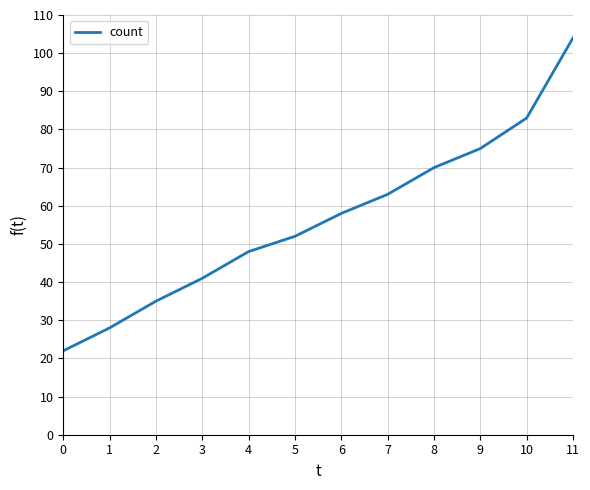

True or false: there are more than 0 points higher than both neighbors.

False